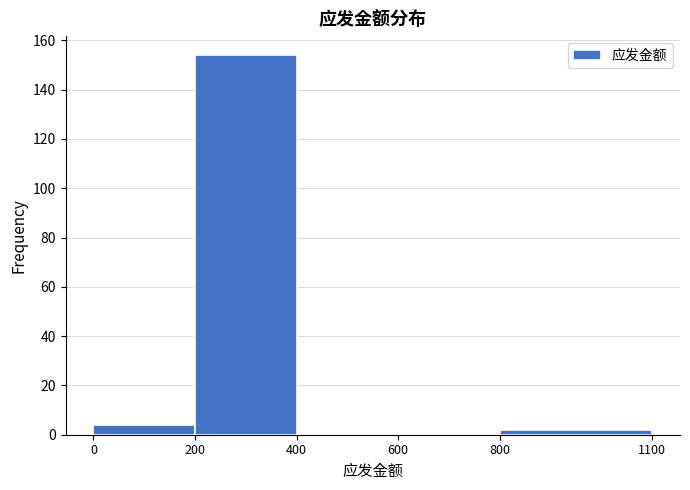

How tall is the bar that spans 800 to 1100 on the x-axis? The values are not printed on the chart, so give them approximately, as read against the axis.

2